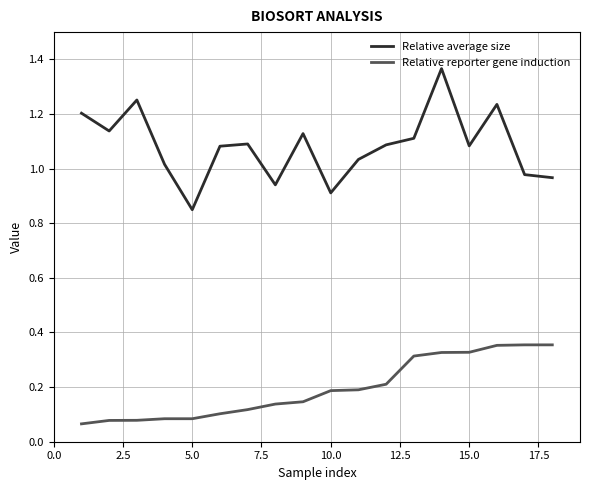

Which series has the largest range (max minus min)?

Relative average size